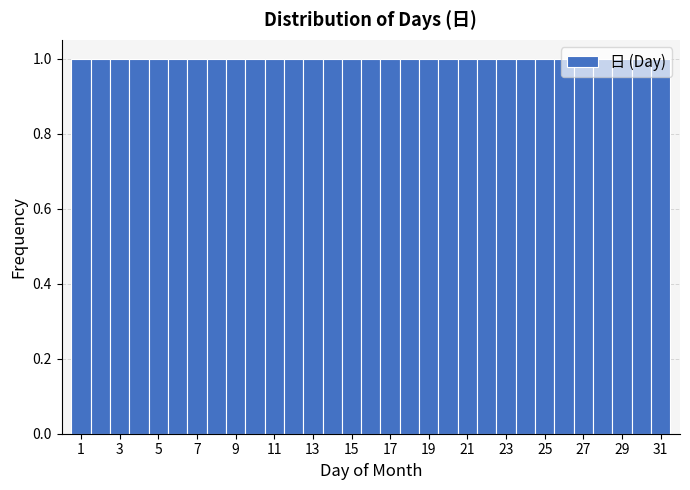

How tall is the bar that spans 29.5 to 30.5 on the x-axis? Neither the bar edges nor the heights are printed on the chart, so give them approximately, as read against the axes.

1